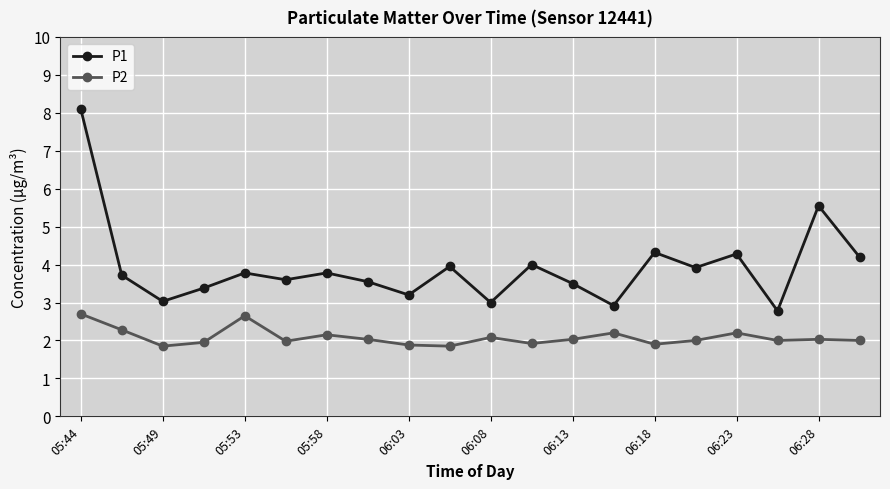

What is the highest value of the P2 series?

2.7